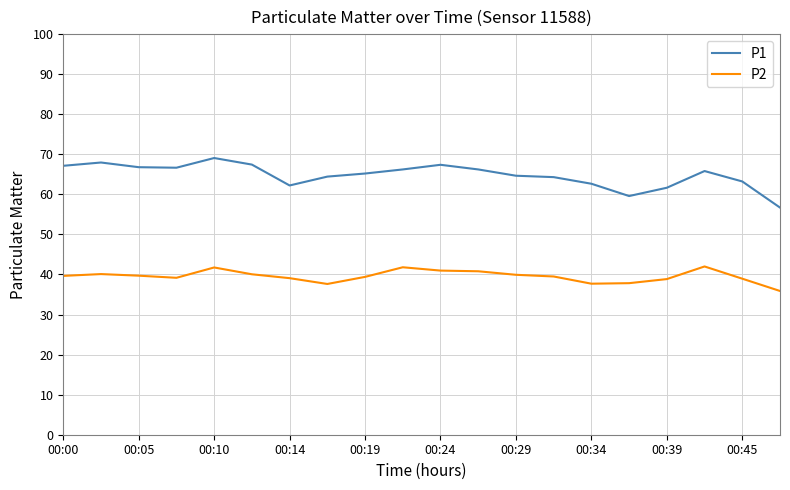

Which series has the largest total across all categories?

P1